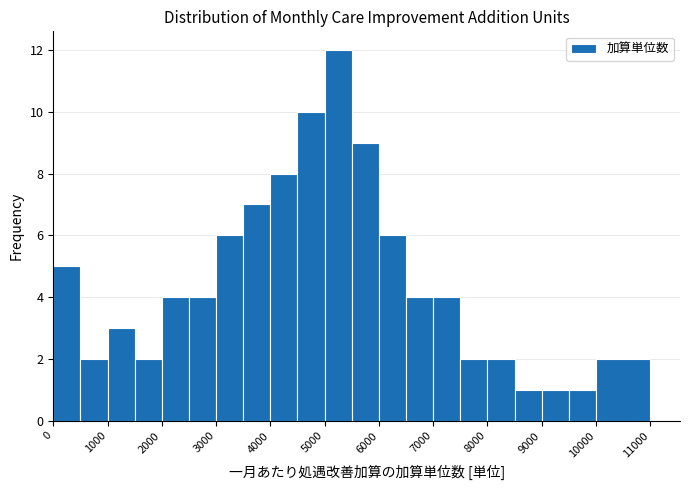

Reading left to right, transcribe this chart: for each bar, give the range it covers on the x-axis and its height. The values are not printed on the chart, so give them approximately, as read against the axis.

0 to 500: 5
500 to 1000: 2
1000 to 1500: 3
1500 to 2000: 2
2000 to 2500: 4
2500 to 3000: 4
3000 to 3500: 6
3500 to 4000: 7
4000 to 4500: 8
4500 to 5000: 10
5000 to 5500: 12
5500 to 6000: 9
6000 to 6500: 6
6500 to 7000: 4
7000 to 7500: 4
7500 to 8000: 2
8000 to 8500: 2
8500 to 9000: 1
9000 to 9500: 1
9500 to 10000: 1
10000 to 11000: 2